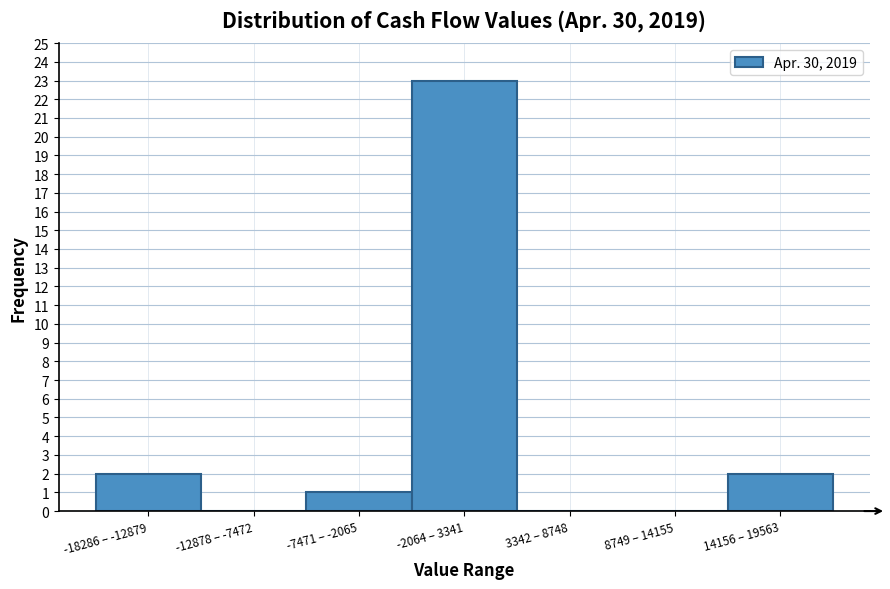

Reading right to left, transcribe all the data shown in this chart.

14156 – 19563=2	8749 – 14155=0	3342 – 8748=0	-2064 – 3341=23	-7471 – -2065=1	-12878 – -7472=0	-18286 – -12879=2